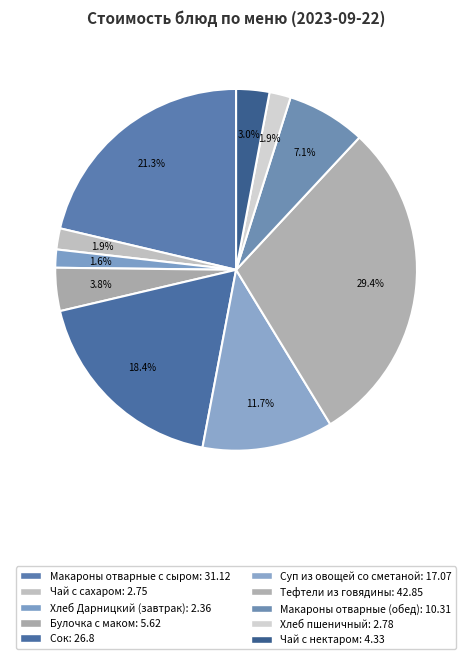

Rank the categories by value from lowest to highest.

Хлеб Дарницкий (завтрак), Чай с сахаром, Хлеб пшеничный, Чай с нектаром, Булочка с маком, Макароны отварные (обед), Суп из овощей со сметаной, Сок, Макароны отварные с сыром, Тефтели из говядины